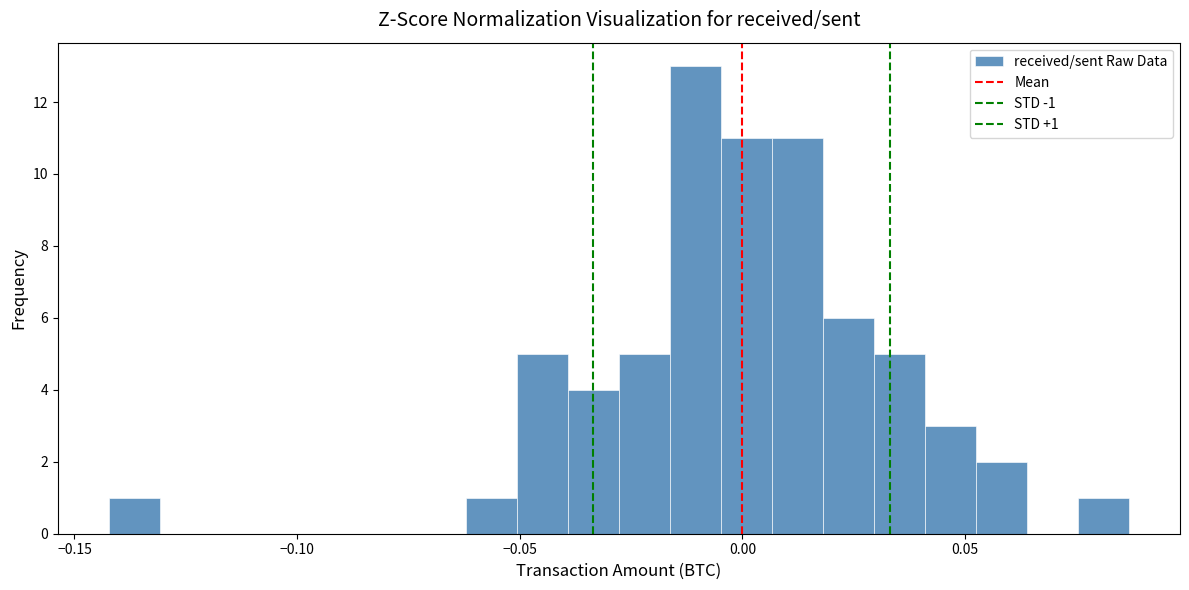

Around what value on the x-axis is the tallest bar? Give the approximate position of its centre, as read against the axis.

-0.010